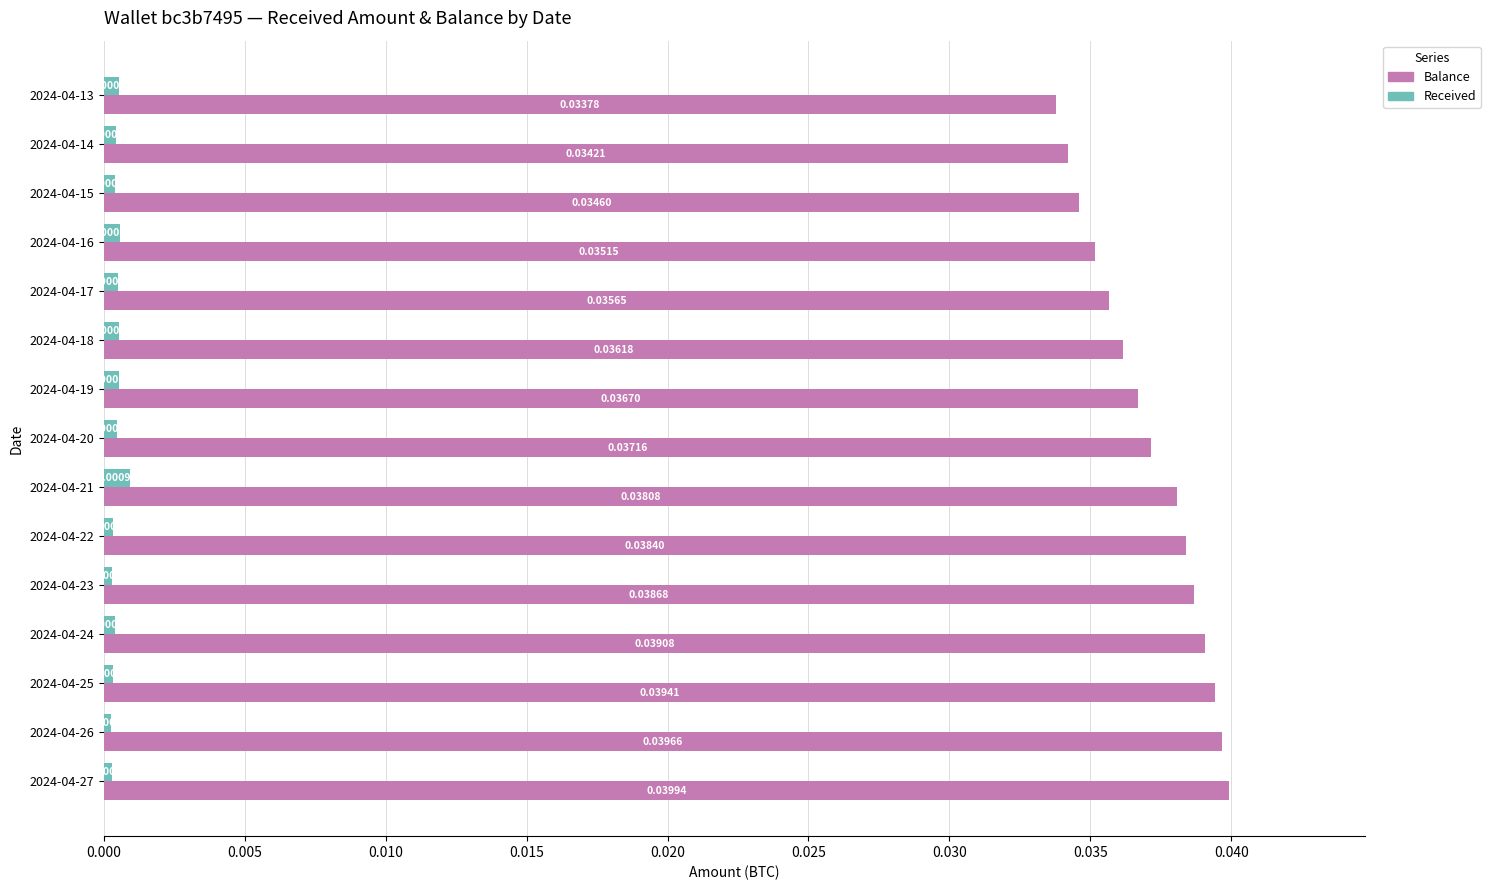

What is the sum of all Balance values?

0.6